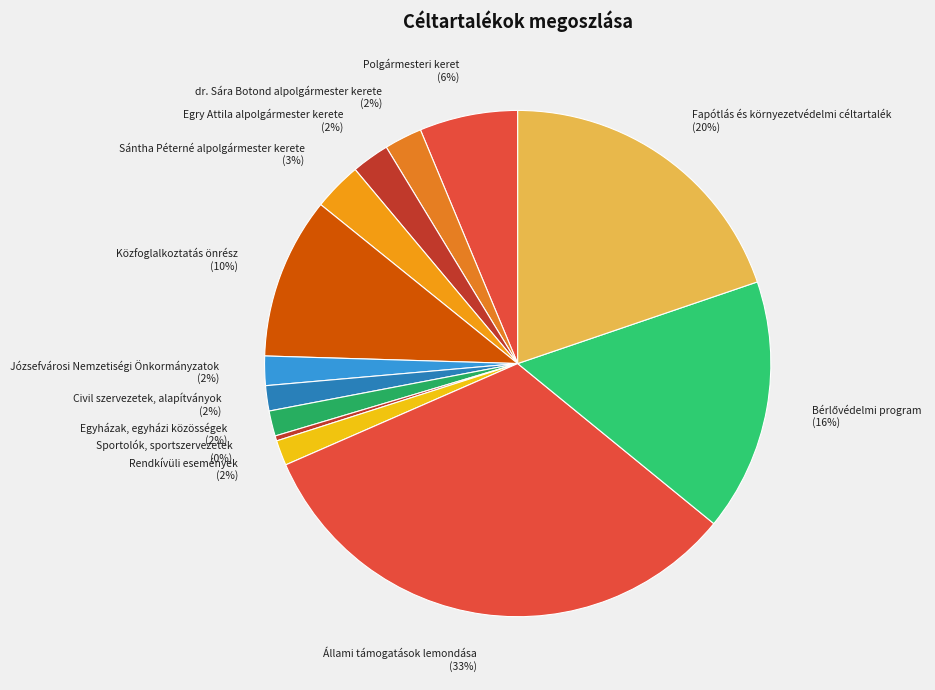

Is there a majority slice in this chart?

No